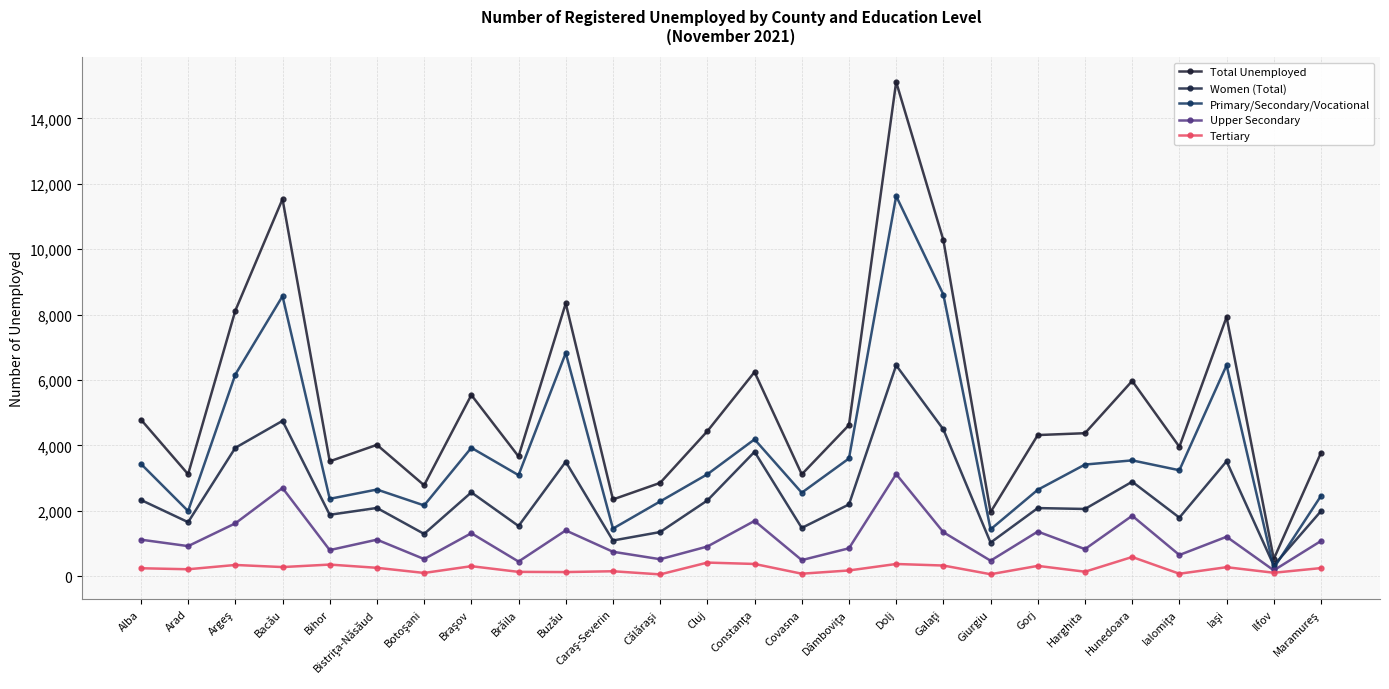

What is the spread (max minus min) of values at Giurgiu?

1900